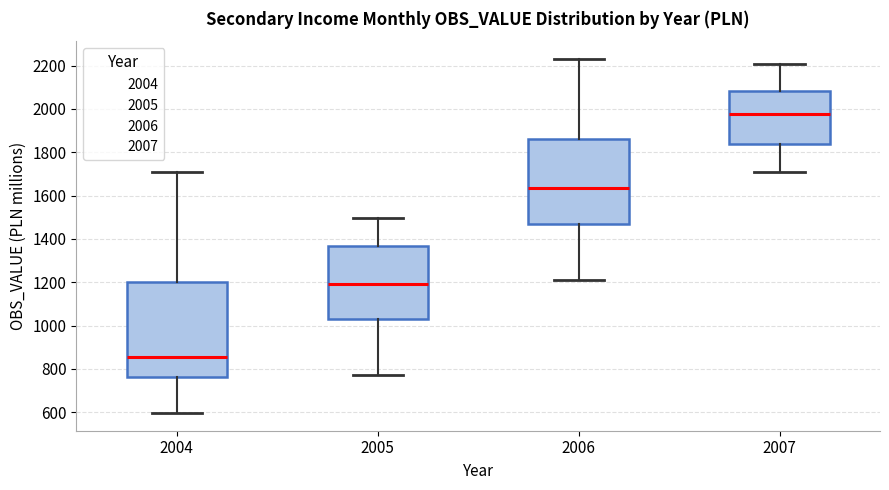

Reading left to right, transcribe this box plot: for each box, give where its median line is, the range the box spans, and where its two whiskers end, as read against the y-axis. The values are not printed on the chart, so give them approximately, as read against the axis.

2004: median 860, box 760 to 1200, whiskers 600 to 1700
2005: median 1200, box 1040 to 1360, whiskers 780 to 1500
2006: median 1640, box 1460 to 1860, whiskers 1220 to 2240
2007: median 1980, box 1840 to 2080, whiskers 1700 to 2200